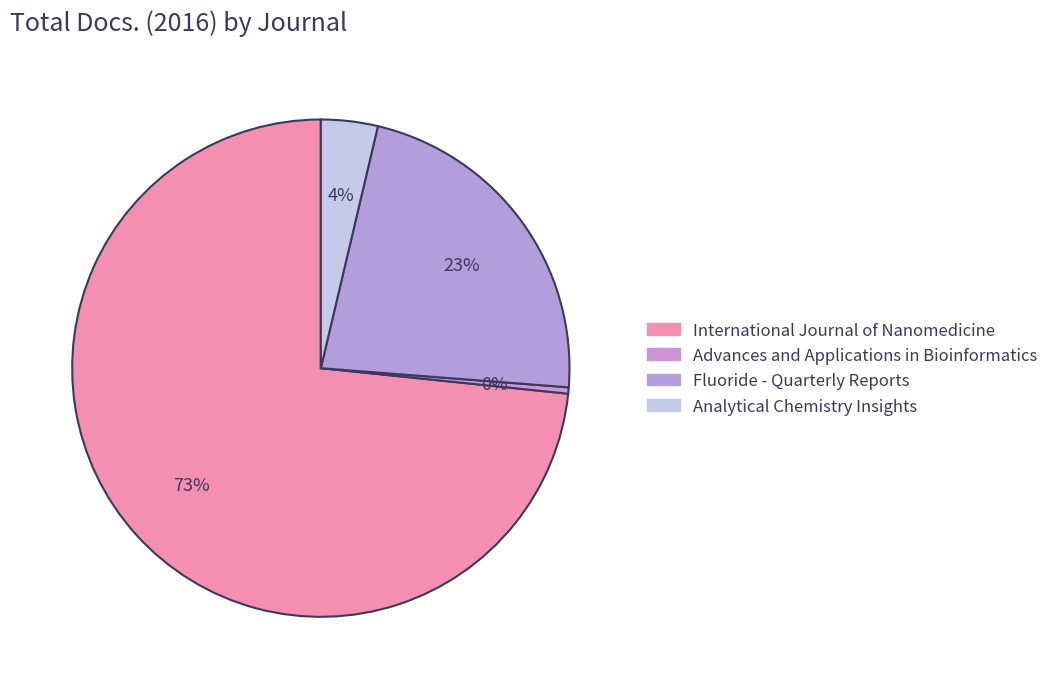

Approximately how many times larger is the value at Analytical Chemistry Insights compared to Advances and Applications in Bioinformatics?

9.0